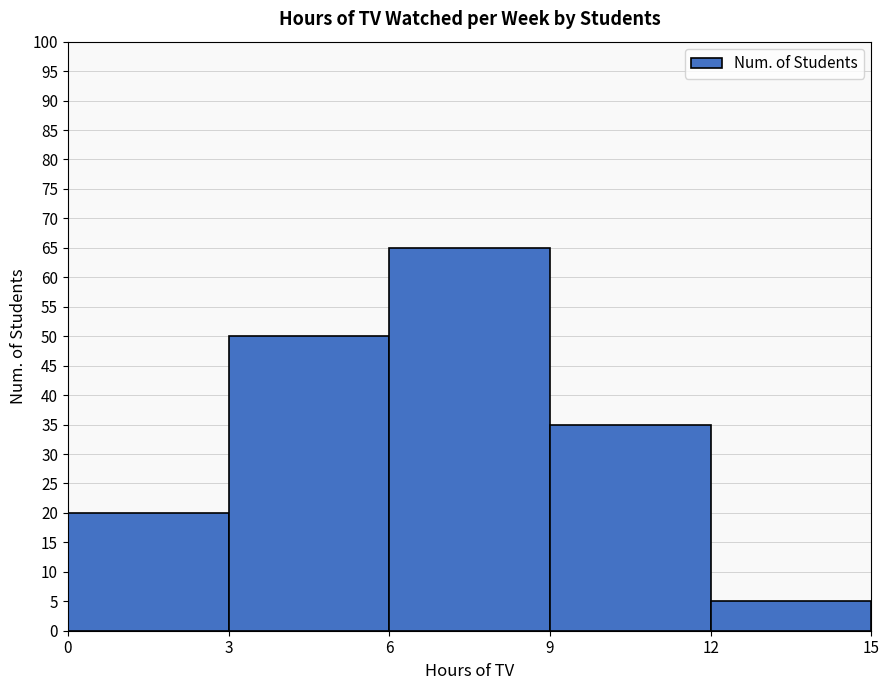

Over which range of the x-axis is the bar tallest?

6 to 9